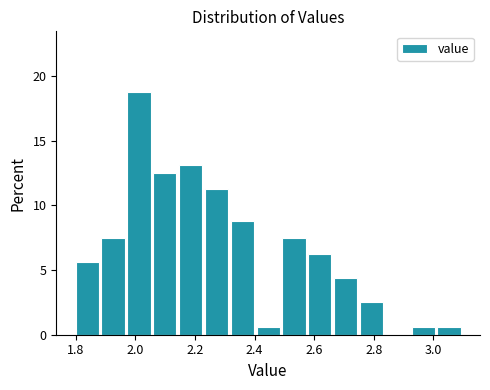

Over which range of the x-axis is the bar tallest?

1.98 to 2.06